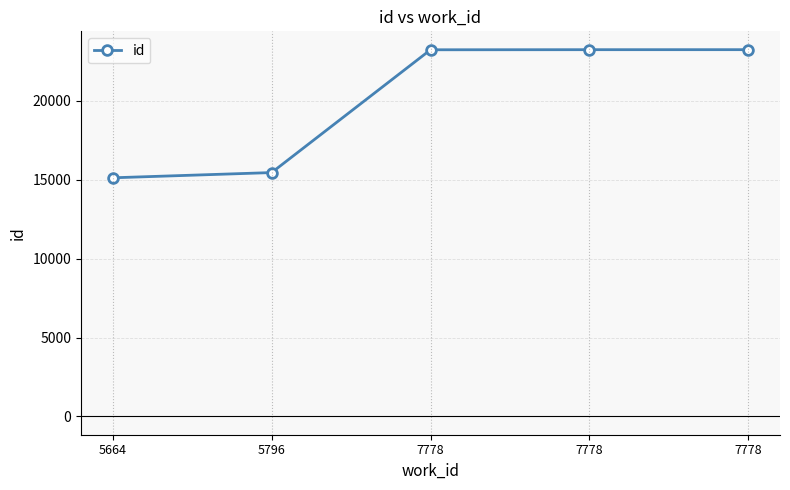

What is the value of the 5th point from the left?

23245